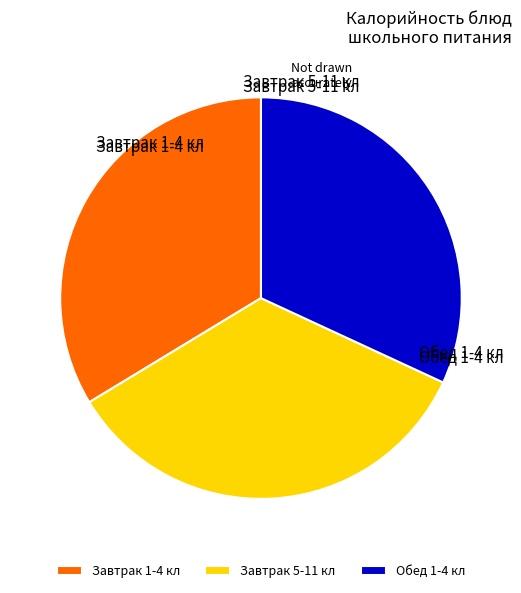

What is the ratio of the value at Обед 1-4 кл to the value at Завтрак 5-11 кл?

0.9